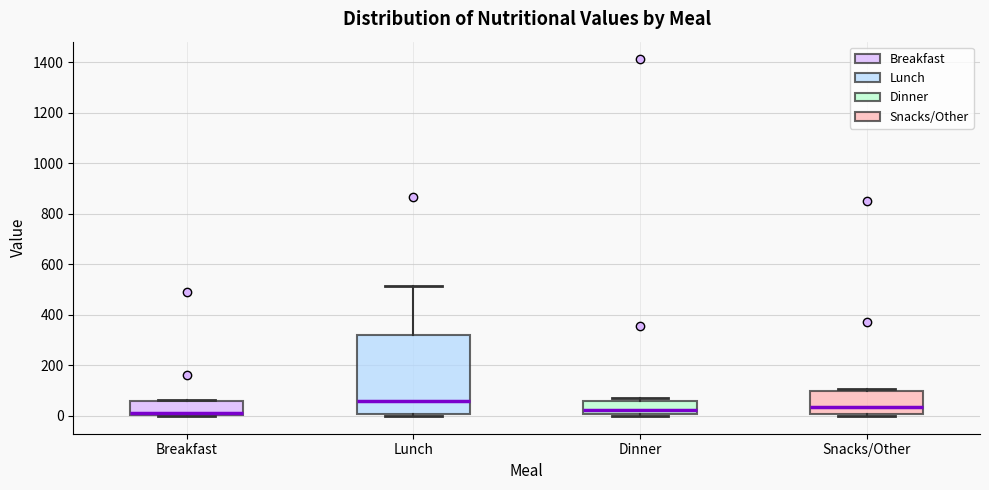

Reading left to right, transcribe this box plot: for each box, give where its median line is, the range the box spans, and where its two whiskers end, as read against the y-axis. The values are not printed on the chart, so give them approximately, as read against the axis.

Breakfast: median 20, box 0 to 60, whiskers 0 to 60
Lunch: median 60, box 0 to 320, whiskers 0 (just below the box's lower edge) to 520
Dinner: median 20, box 0 to 60, whiskers 0 (just below the box's lower edge) to 80
Snacks/Other: median 40, box 0 to 100, whiskers 0 (just below the box's lower edge) to 100 (just above the box's upper edge)